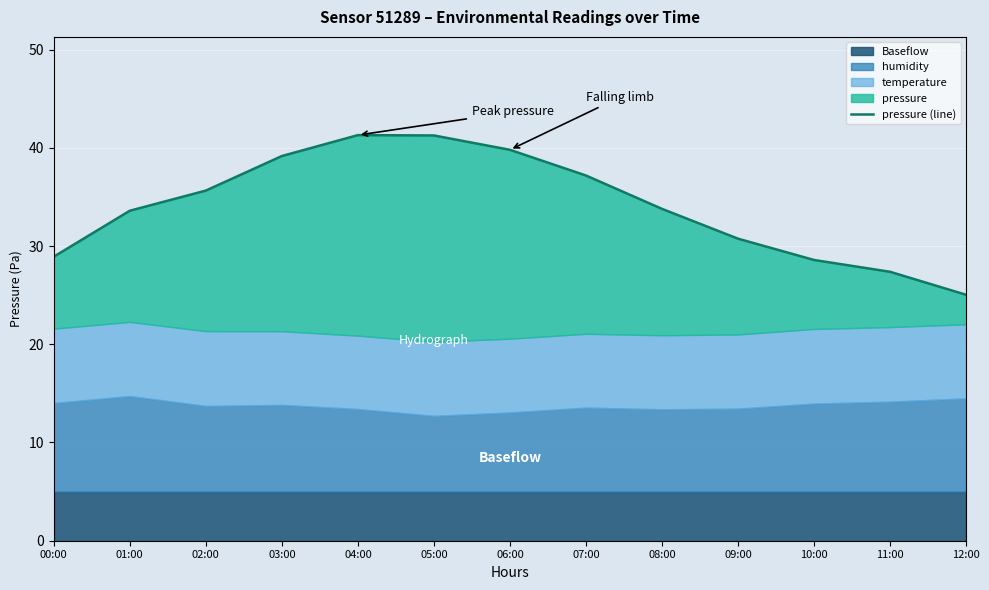

List the labels in order of value, largest first.

04:00, 05:00, 06:00, 03:00, 07:00, 02:00, 08:00, 01:00, 09:00, 00:00, 10:00, 11:00, 12:00